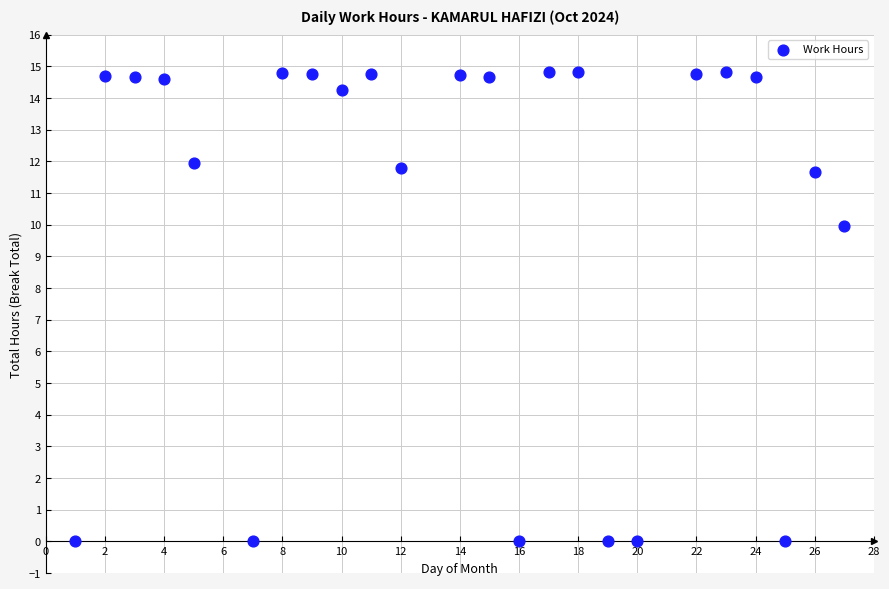

What is the range of Y values (max minus min)?

14.8